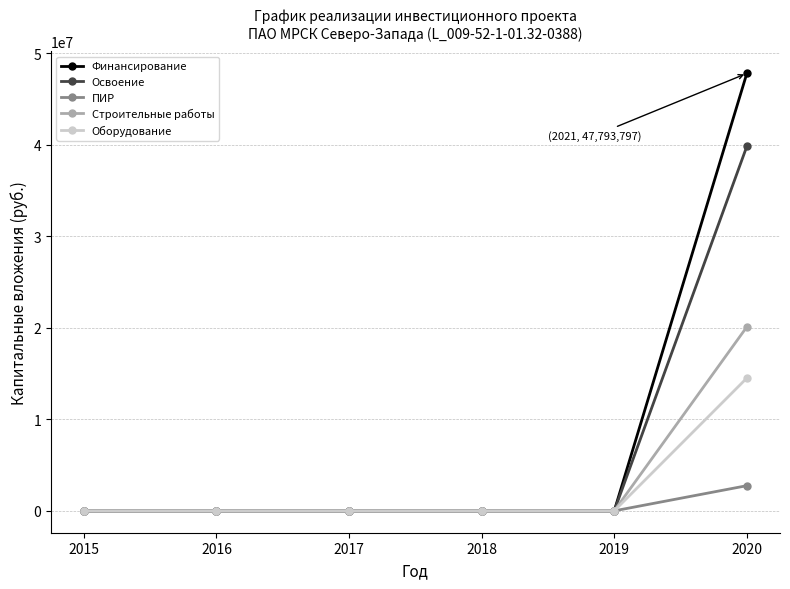

What is the difference between the maximum and minimum values in the Оборудование series?

14506041